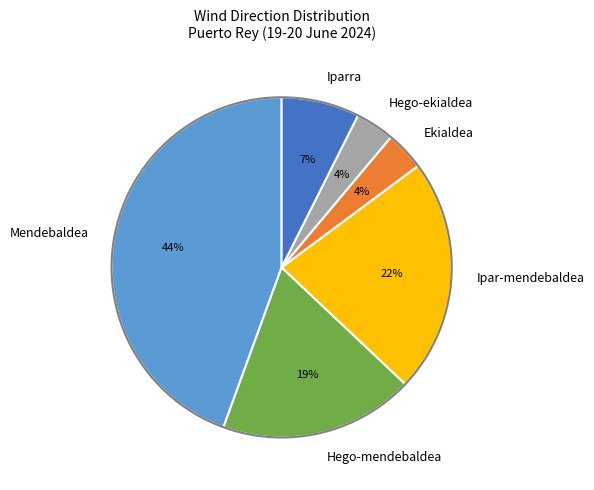

What percentage is the Ekialdea slice, to the nearest percent?

4%